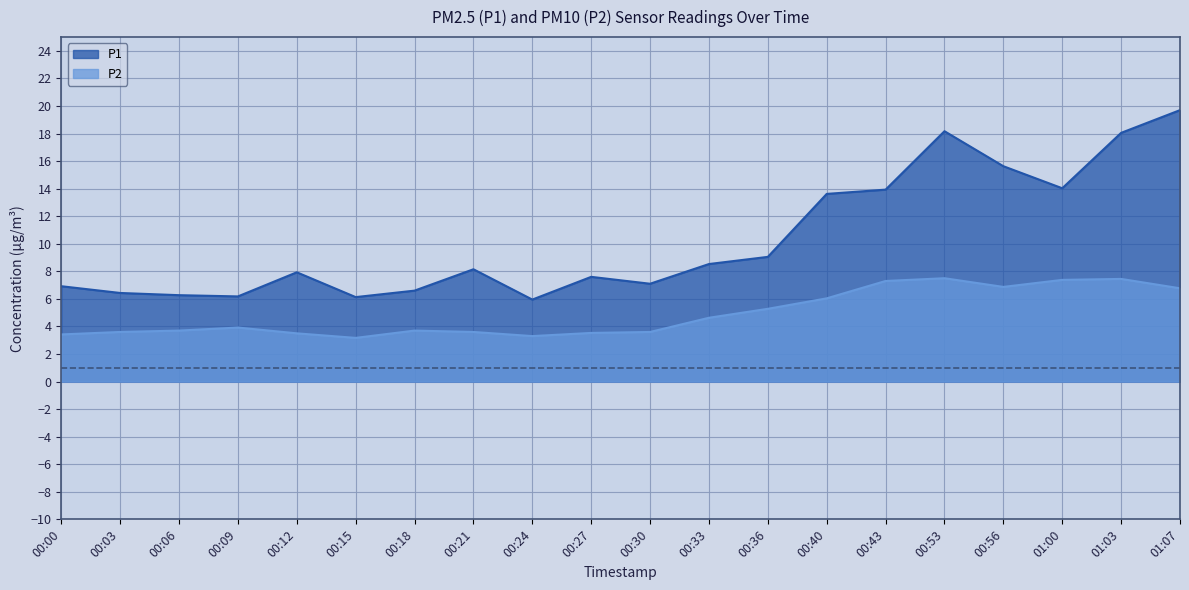

What is the difference between the maximum and minimum values in the P2 series?

4.3